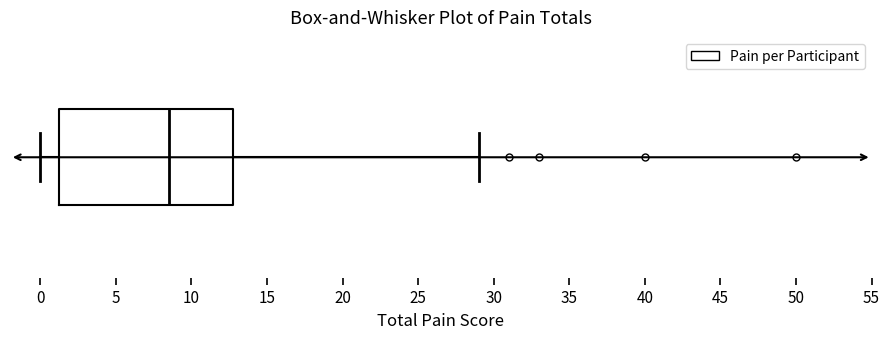

Where does the right whisker of the box end on the x-axis? The values are not printed on the chart, so give them approximately, as read against the axis.

29.0